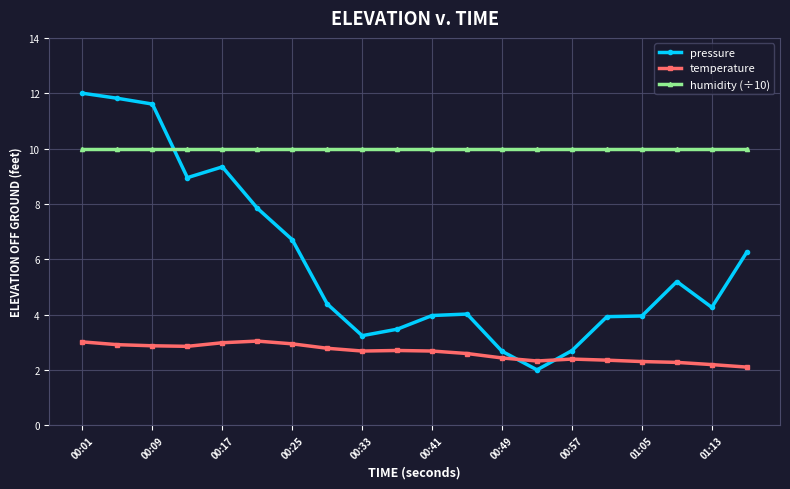

Which series has the largest total across all categories?

humidity (÷10)